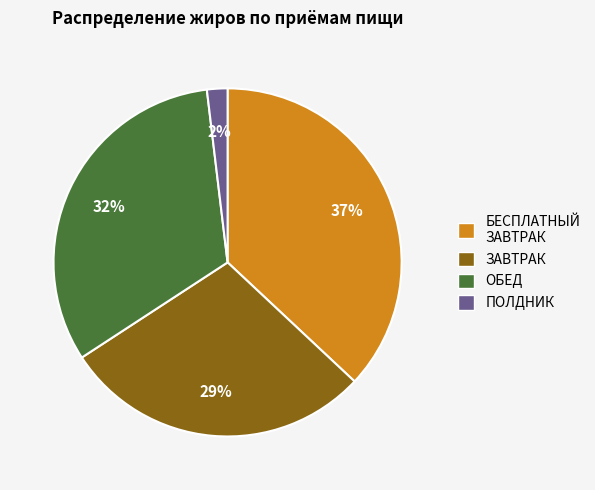

What percentage is the БЕСПЛАТНЫЙ ЗАВТРАК slice, to the nearest percent?

37%